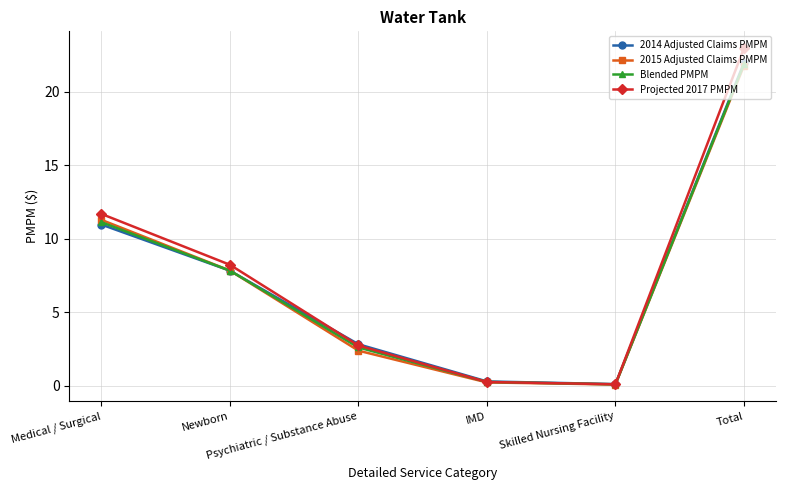

What is the difference between the maximum and minimum values in the 2014 Adjusted Claims PMPM series?

21.9